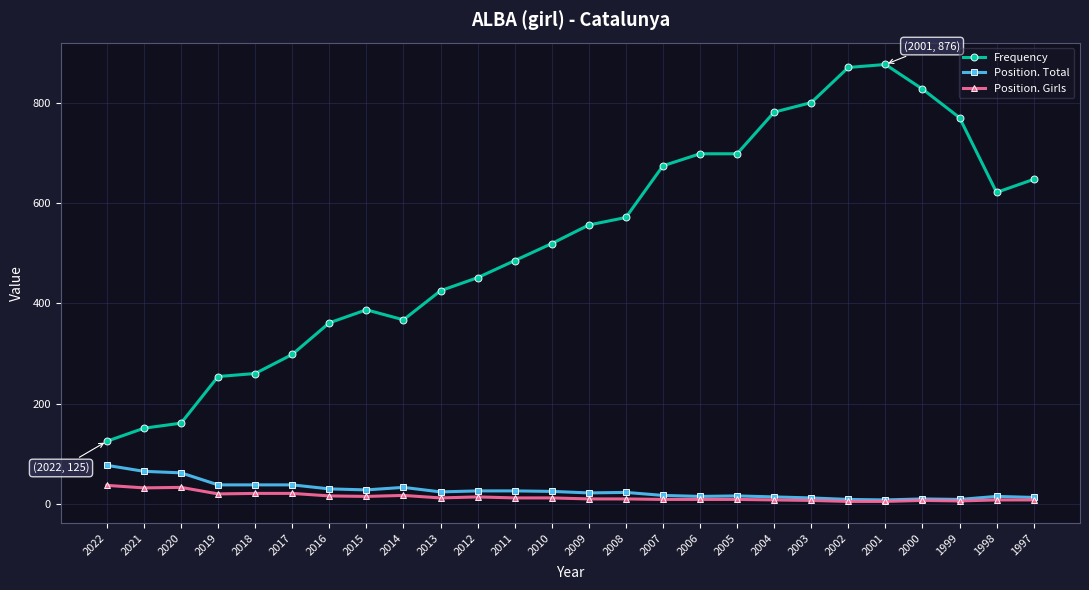

True or false: Frequency has more than 1 points higher than both neighbors.

True